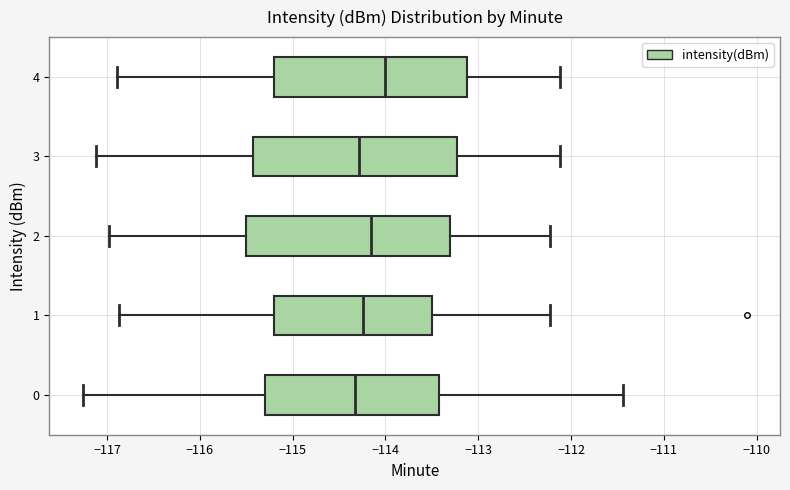

Which box's median line is the furthest to the right?

4